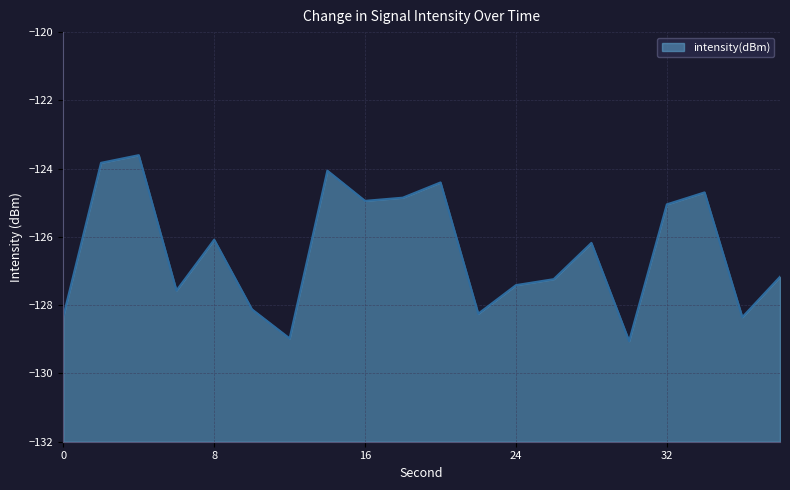

How many values are below -126?

12